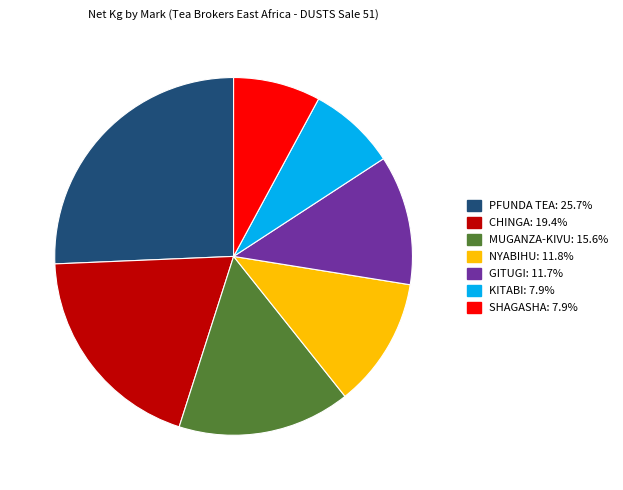

Is there a majority slice in this chart?

No